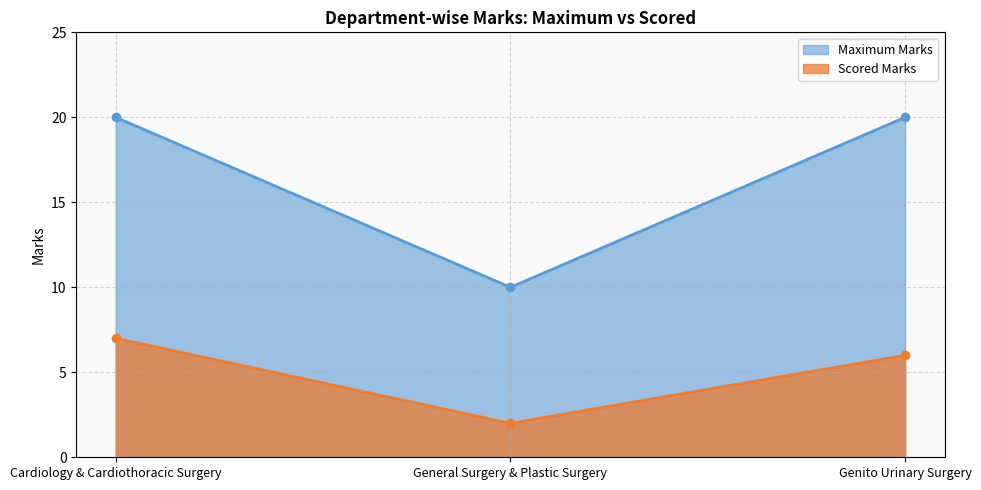

Is the value of Maximum Marks at General Surgery & Plastic Surgery greater than the value of Scored Marks at Cardiology & Cardiothoracic Surgery?

Yes